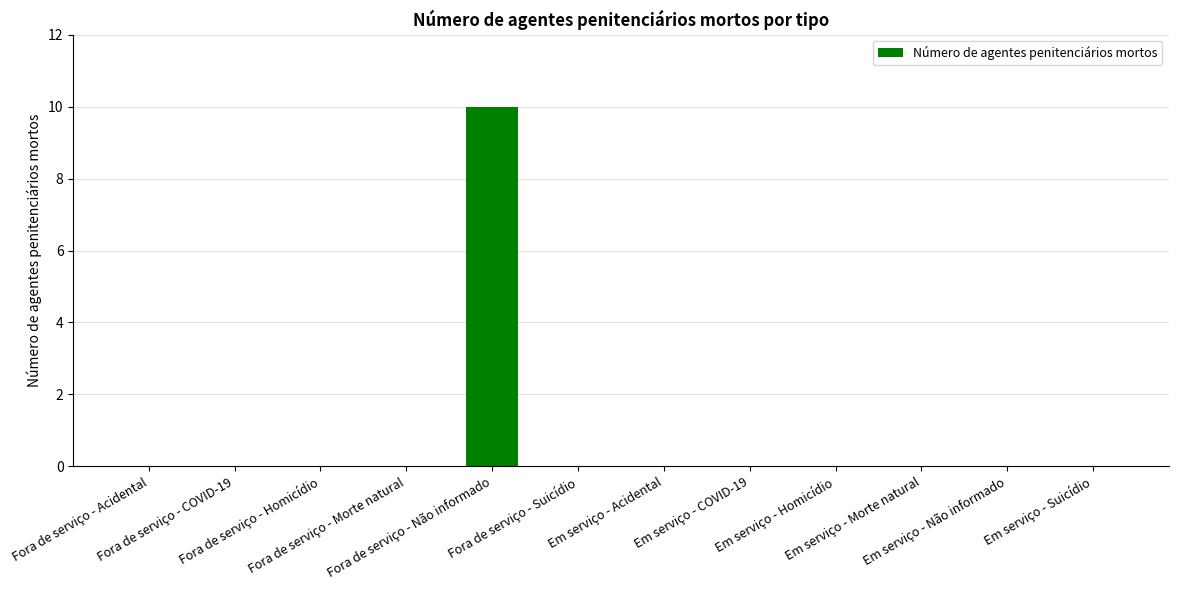

What is the maximum value shown in the chart?

10